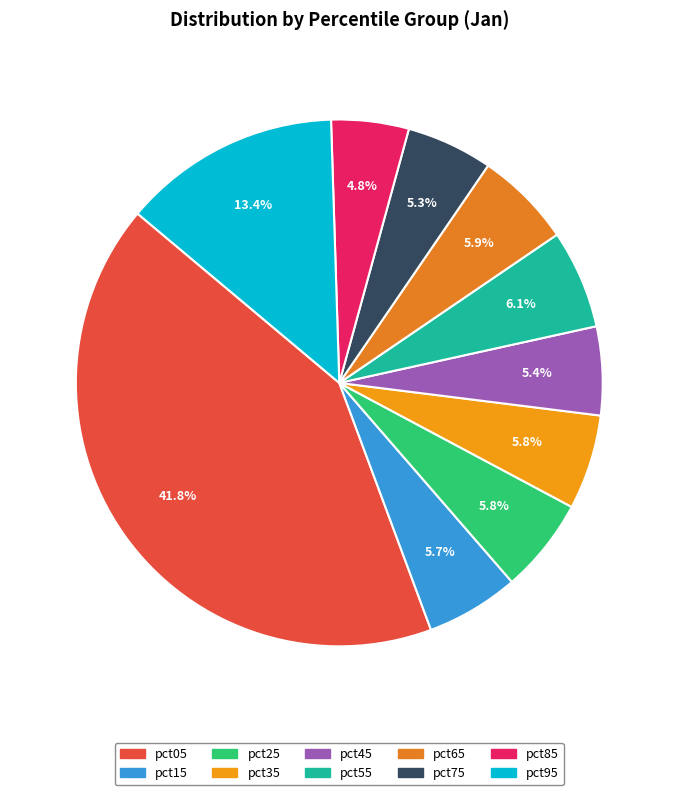

To the nearest percent, what is the difference between the largest and smallest slice percentages?

37%